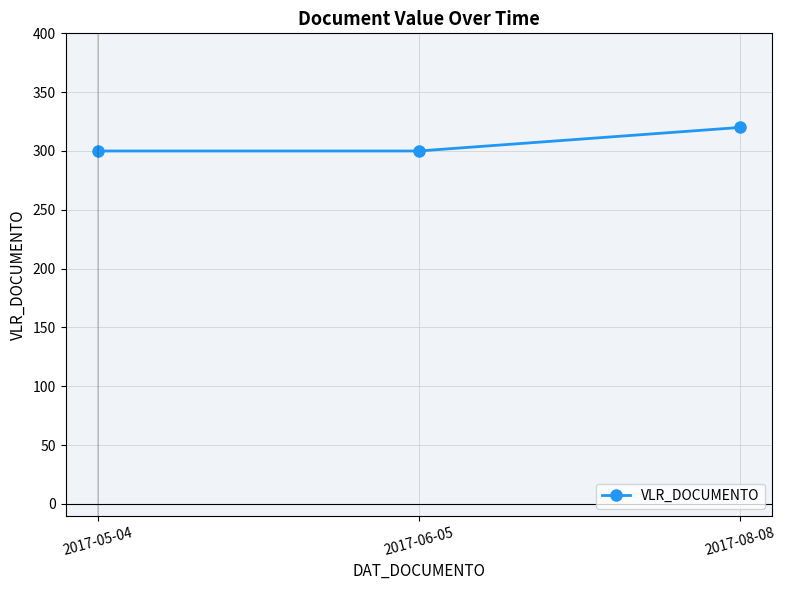

What is the value of the 3rd point from the left?

320